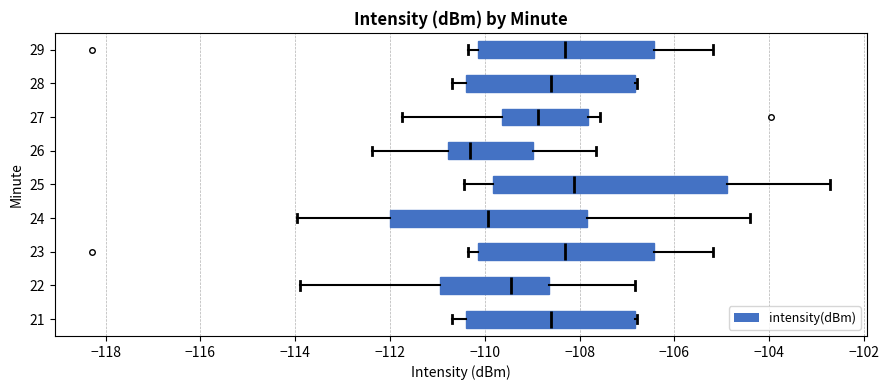

Reading bottom to top, read every box against the x-axis: the position of its median line, the range the box covers, and the ends of its whiskers. The values are not printed on the chart, so give them approximately, as read against the axis.

21: median -108.6, box -110.4 to -106.8, whiskers -110.6 to -106.8
22: median -109.4, box -111.0 to -108.6, whiskers -114.0 to -106.8
23: median -108.4, box -110.2 to -106.4, whiskers -110.4 to -105.2
24: median -110.0, box -112.0 to -107.8, whiskers -114.0 to -104.4
25: median -108.2, box -109.8 to -104.8, whiskers -110.4 to -102.8
26: median -110.4, box -110.8 to -109.0, whiskers -112.4 to -107.6
27: median -108.8, box -109.6 to -107.8, whiskers -111.8 to -107.6
28: median -108.6, box -110.4 to -106.8, whiskers -110.6 to -106.8
29: median -108.4, box -110.2 to -106.4, whiskers -110.4 to -105.2